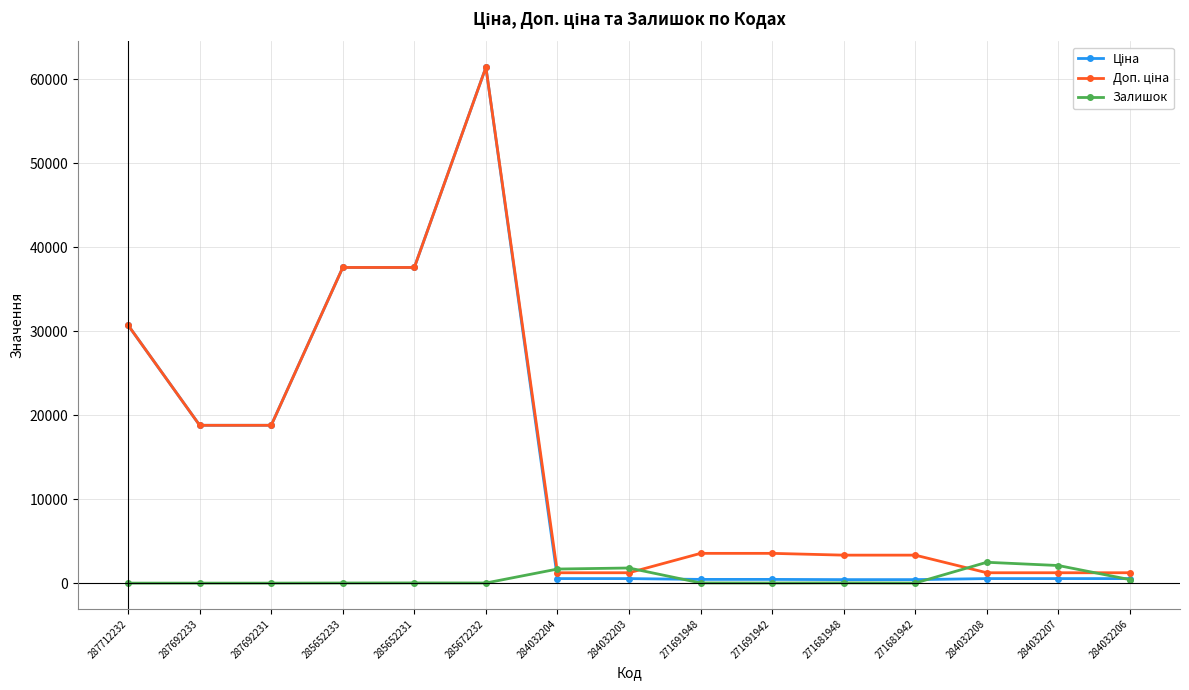

At which category is the sum across all series the highest?

285672232